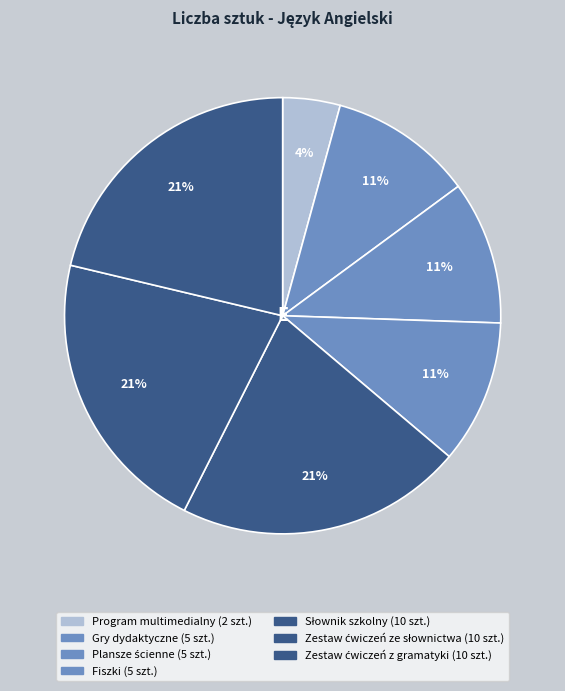

Rank the categories by value from lowest to highest.

Program multimedialny, Gry dydaktyczne, Plansze ścienne, Fiszki, Słownik szkolny, Zestaw ćwiczeń ze słownictwa, Zestaw ćwiczeń z gramatyki